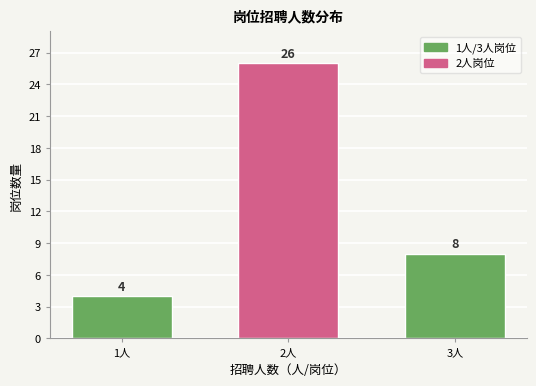

Reading right to left, list all the values displayed in this chart.

8	26	4